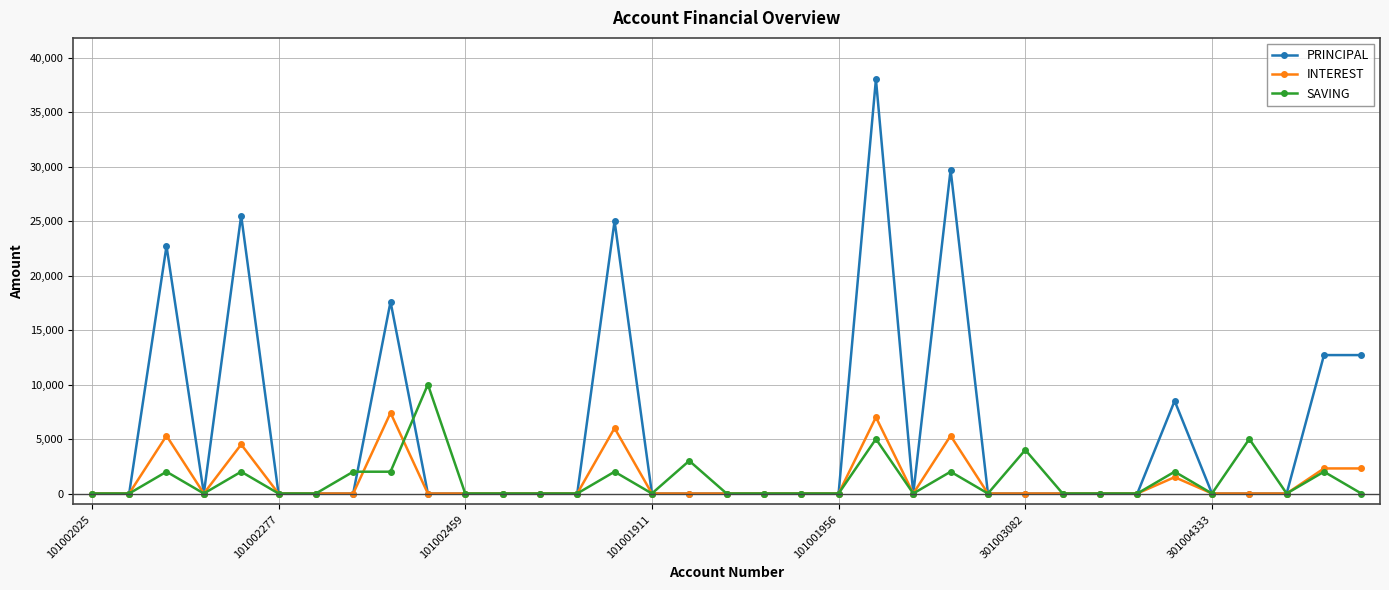

What are all the series names shown in the legend?

PRINCIPAL, INTEREST, SAVING